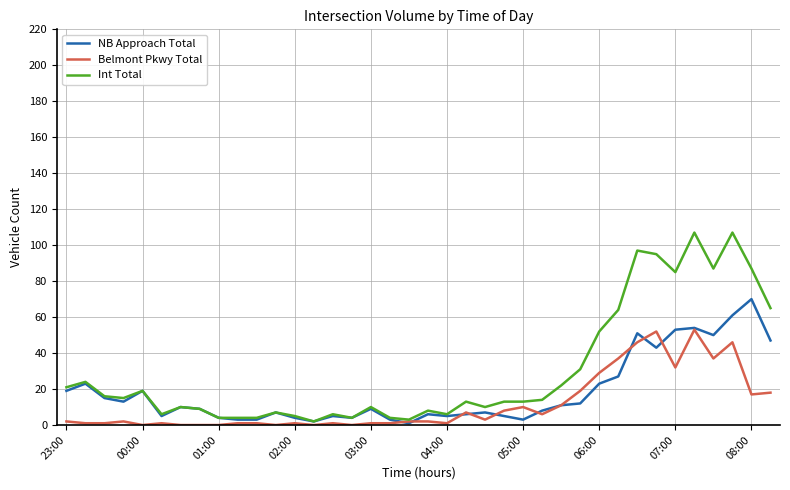

Which series has the largest total across all categories?

Int Total